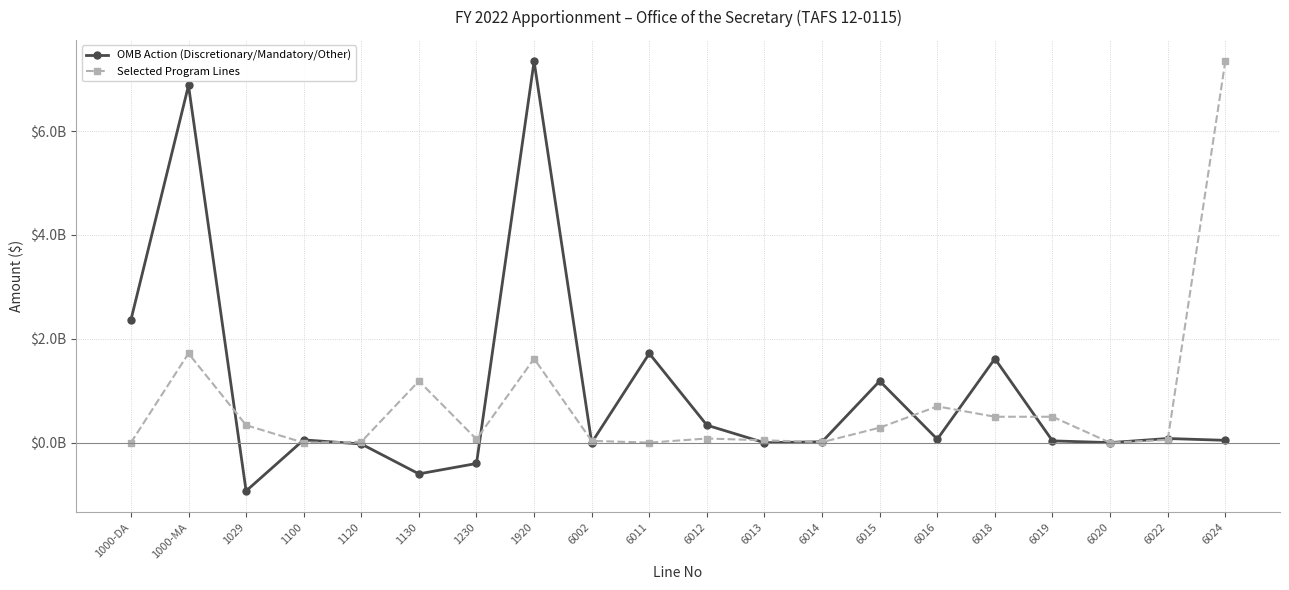

At 6024, list the series in order from smallest to largest.

OMB Action (Discretionary/Mandatory/Other), Selected Program Lines